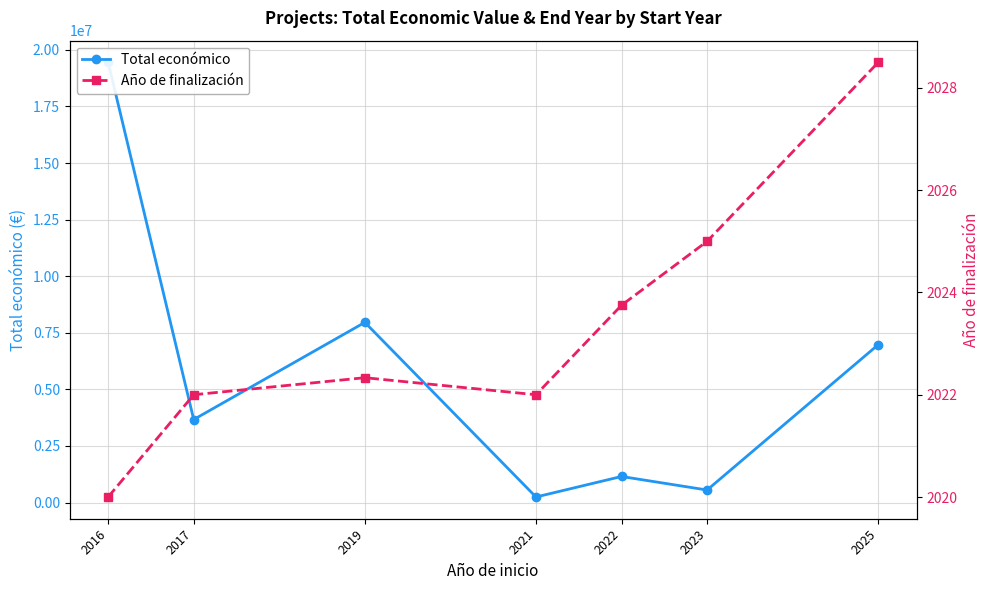

What is the total value across all series at 2022?

1154645.8